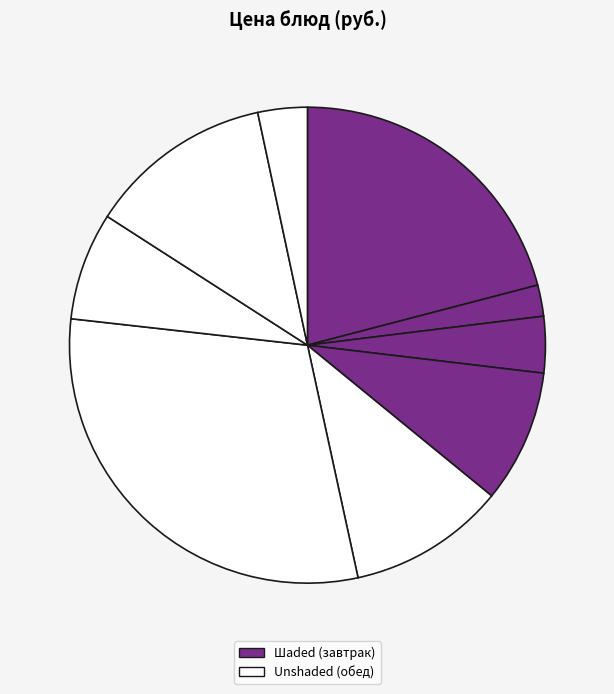

To the nearest percent, what is the average slice percentage?

11%